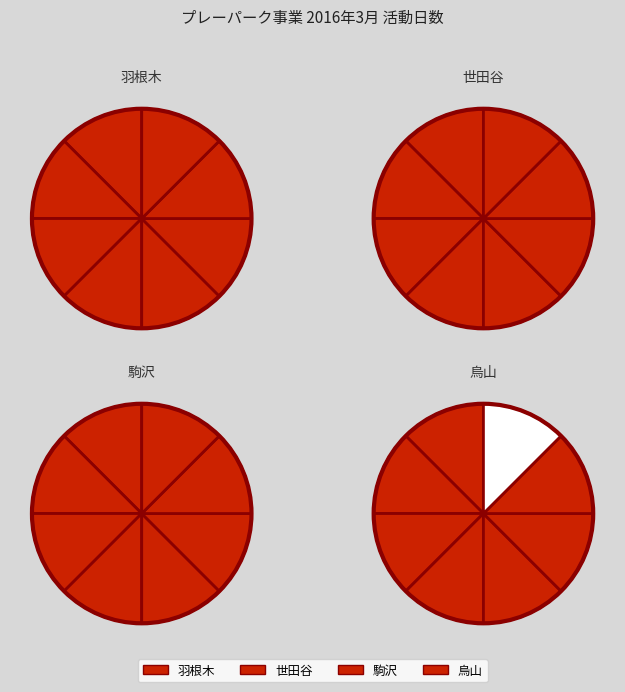

Does 駒沢 account for over 50% of the chart?

No